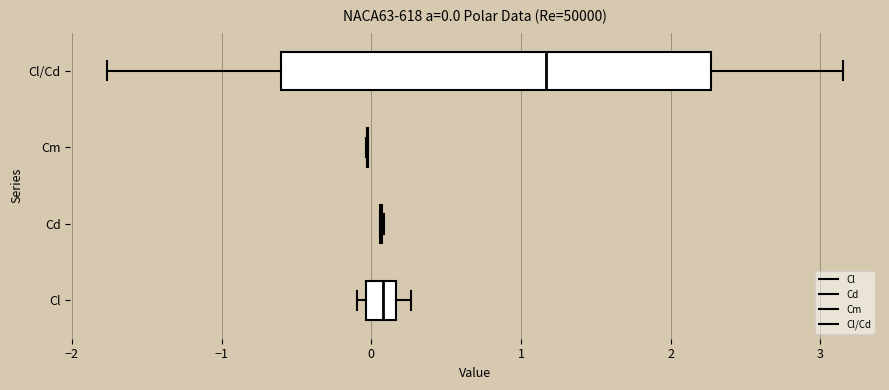

Comparing the boxes themselves (not the whiskers), which one is the widest?

Cl/Cd